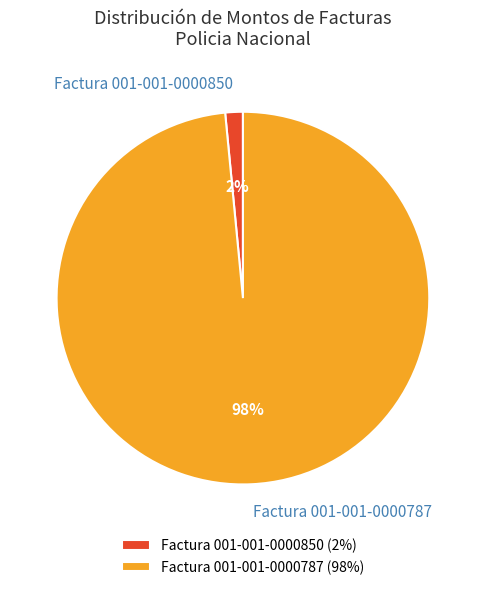

What is the smallest slice in the pie chart?

Factura 001-001-0000850